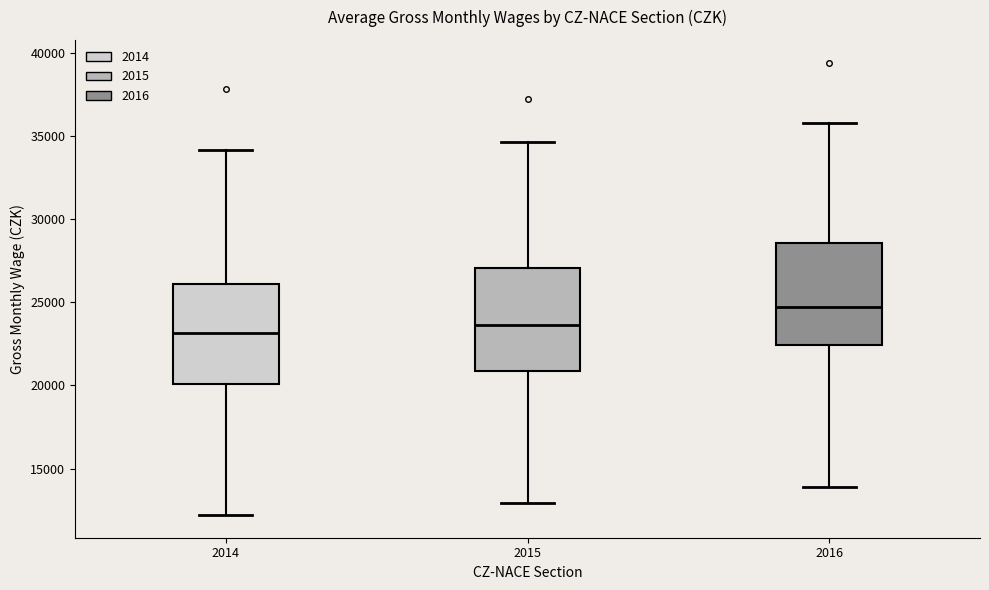

Reading left to right, read every box against the y-axis: the position of its median line, the range the box covers, and the ends of its whiskers. The values are not printed on the chart, so give them approximately, as read against the axis.

2014: median 23000, box 20000 to 26000, whiskers 12000 to 34000
2015: median 23500, box 21000 to 27000, whiskers 13000 to 34500
2016: median 24500, box 22500 to 28500, whiskers 14000 to 36000